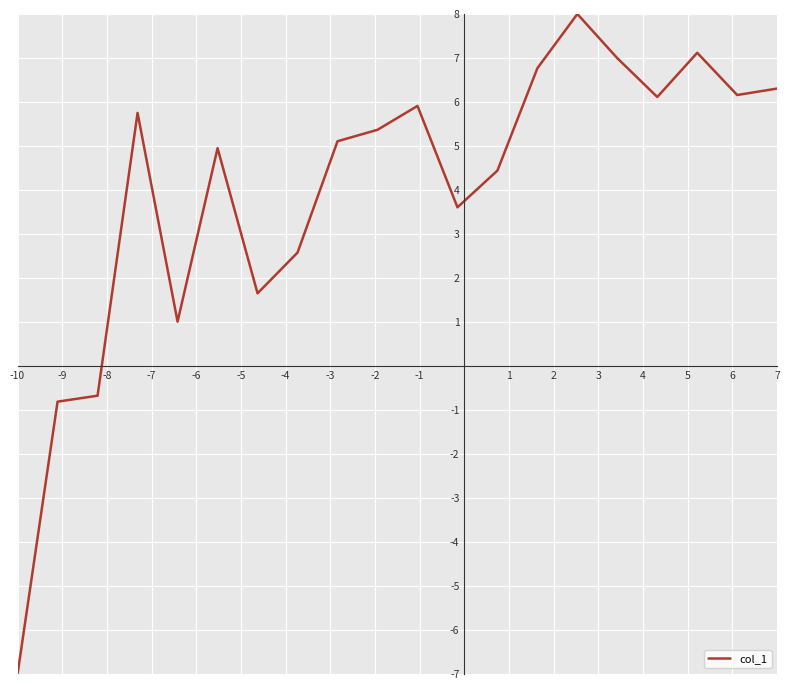

What is the difference between the maximum and minimum values?

15.0